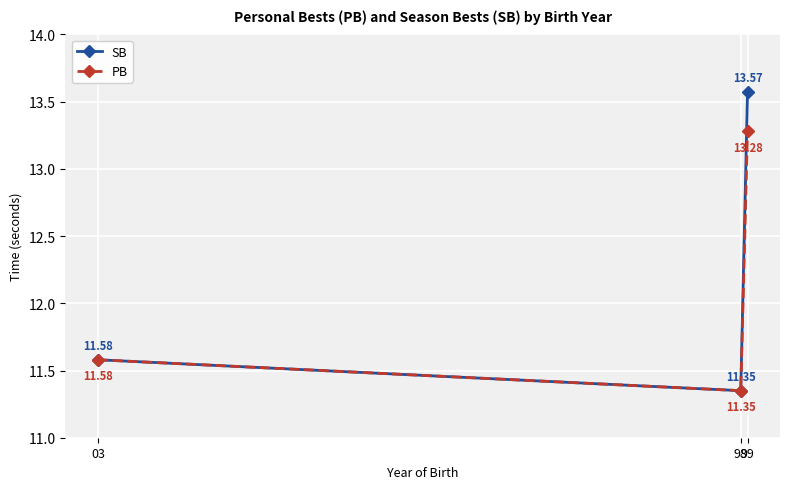

Which series has the largest range (max minus min)?

SB